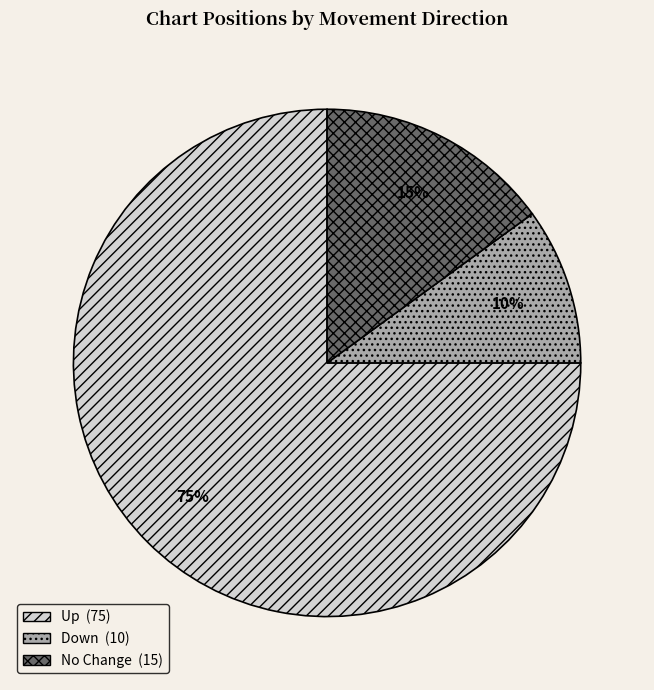

To the nearest percent, what is the difference between the largest and smallest slice percentages?

65%